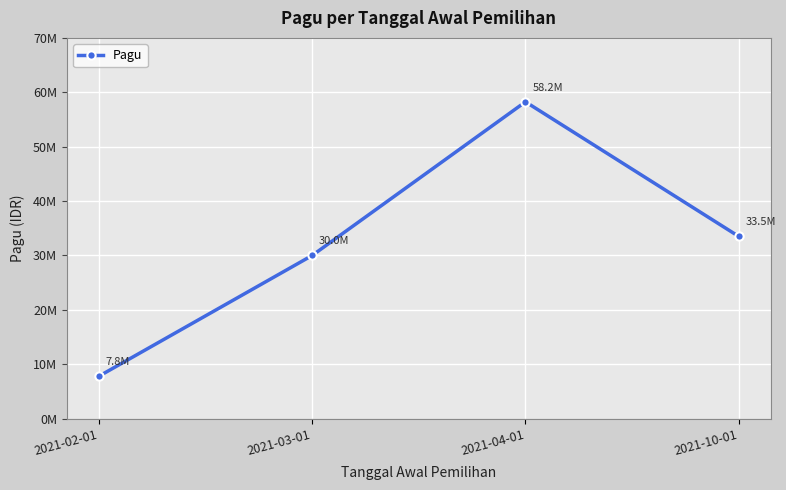

What position from the right is 2021-02-01?

4